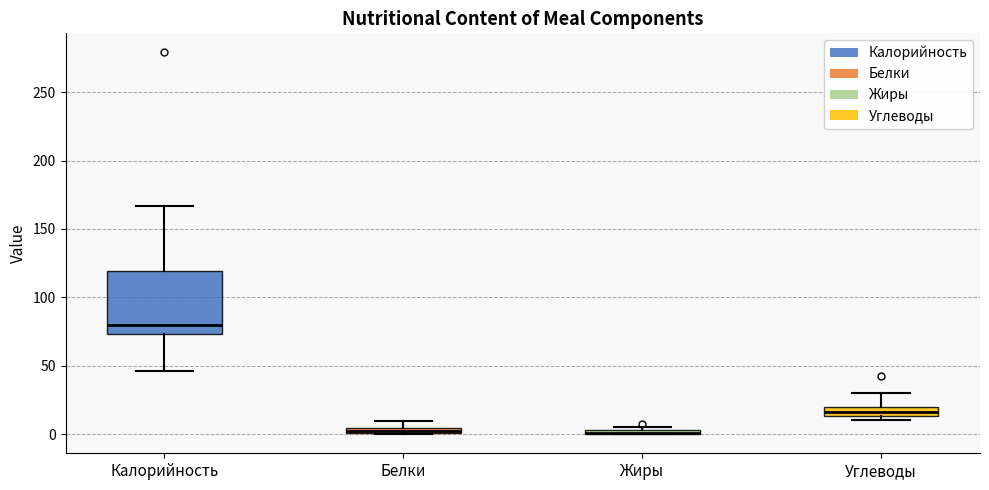

Which box is the tallest, from its lower edge to its upper edge?

Калорийность